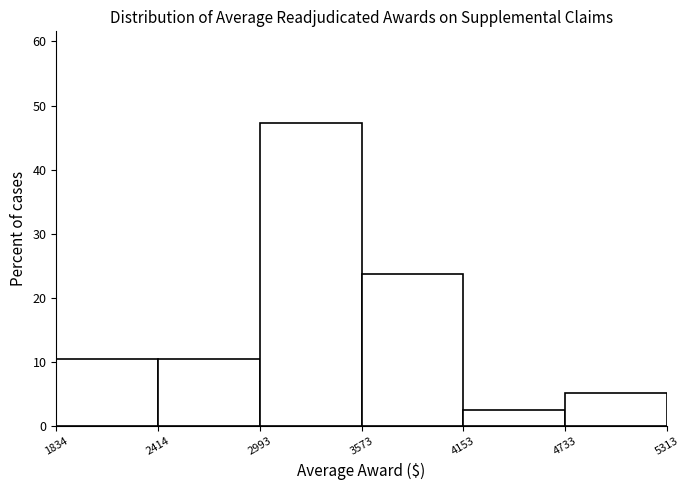

Which range on the x-axis has the tallest bar?

2993 to 3573